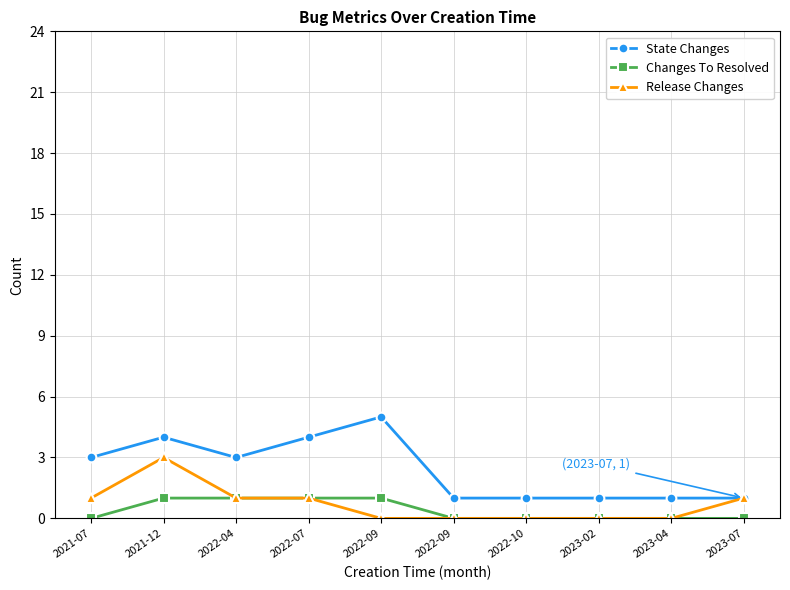

Count the number of data series in this chart.

3